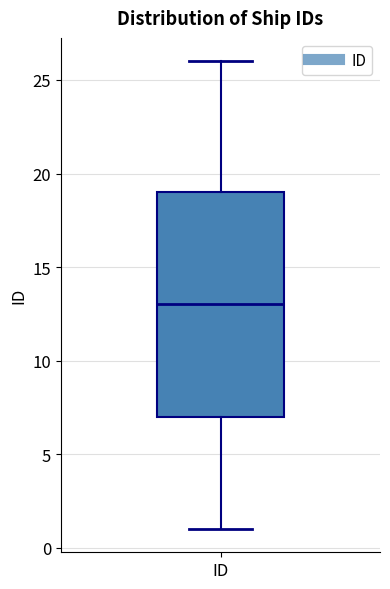

Where is the lower edge of the box for ID on the y-axis? The values are not printed on the chart, so give them approximately, as read against the axis.

7